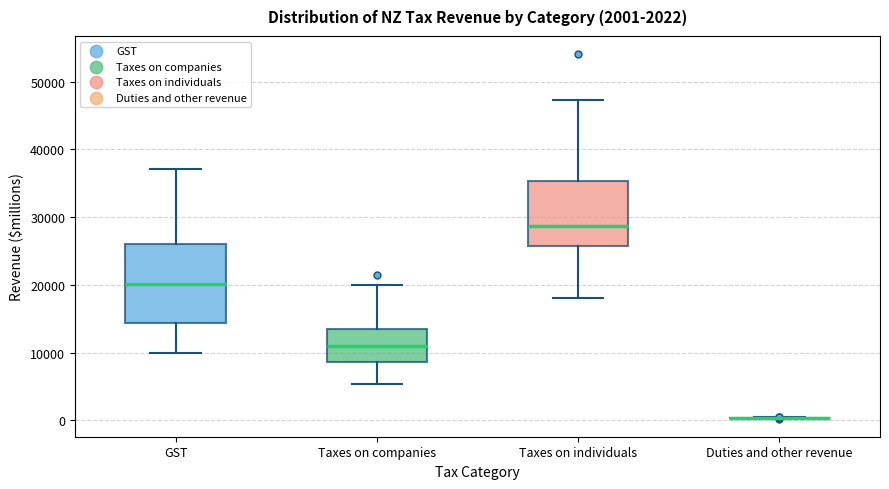

Comparing the boxes themselves (not the whiskers), which one is the tallest?

GST